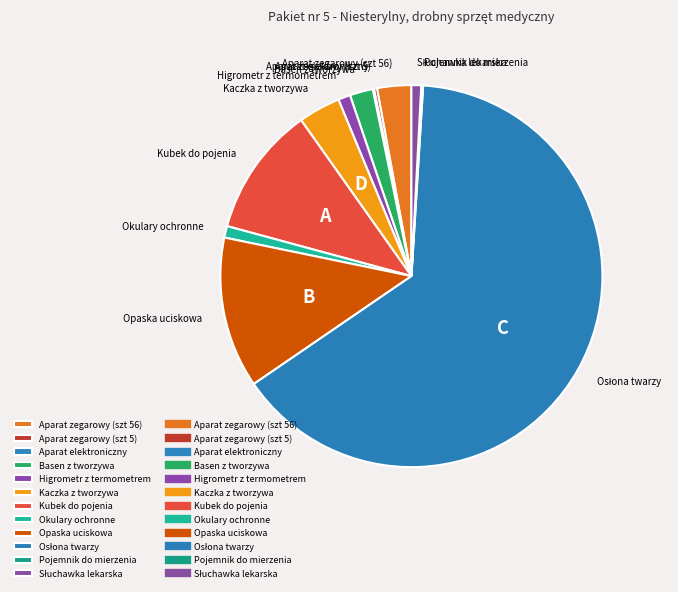

Between Kaczka z tworzywa and Okulary ochronne, which is larger?

Kaczka z tworzywa